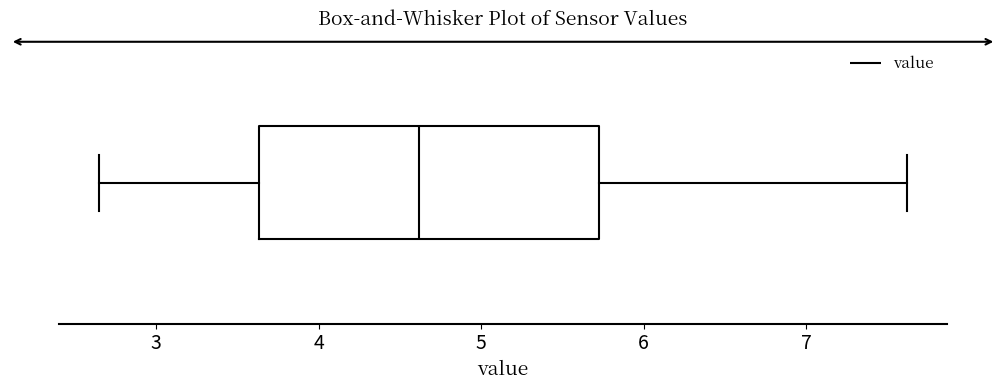

Where does the median line of the box sit on the x-axis? The values are not printed on the chart, so give them approximately, as read against the axis.

4.6